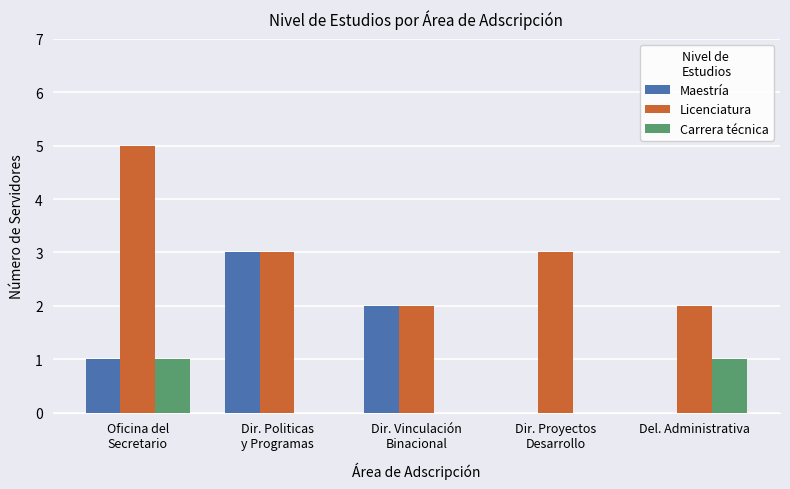

What is the total value across all series at Del. Administrativa?

3